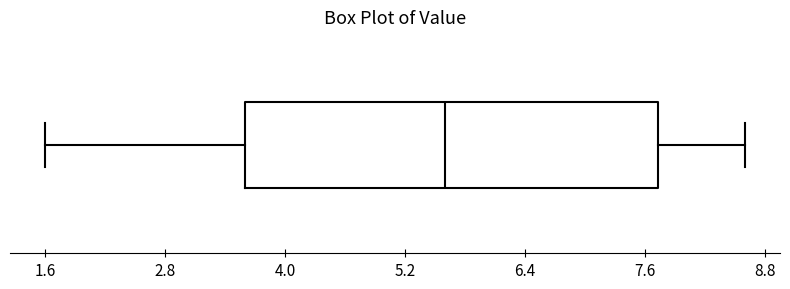

Transcribe this box plot: give where the median line is, the range the box spans, and where the two whiskers end, as read against the x-axis. The values are not printed on the chart, so give them approximately, as read against the axis.

median 5.6, box 3.6 to 7.8, whiskers 1.6 to 8.6